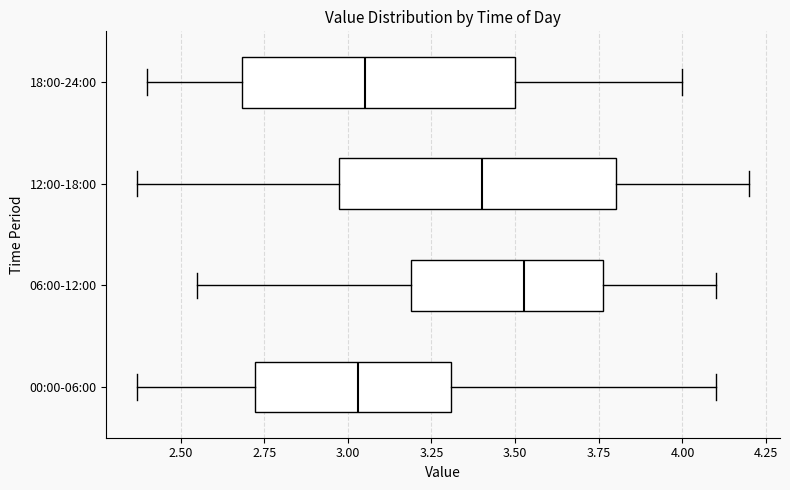

Reading bottom to top, read every box against the x-axis: the position of its median line, the range the box covers, and the ends of its whiskers. The values are not printed on the chart, so give them approximately, as read against the axis.

00:00-06:00: median 3.05, box 2.70 to 3.30, whiskers 2.35 to 4.10
06:00-12:00: median 3.55, box 3.20 to 3.75, whiskers 2.55 to 4.10
12:00-18:00: median 3.40, box 3.00 to 3.80, whiskers 2.35 to 4.20
18:00-24:00: median 3.05, box 2.70 to 3.50, whiskers 2.40 to 4.00